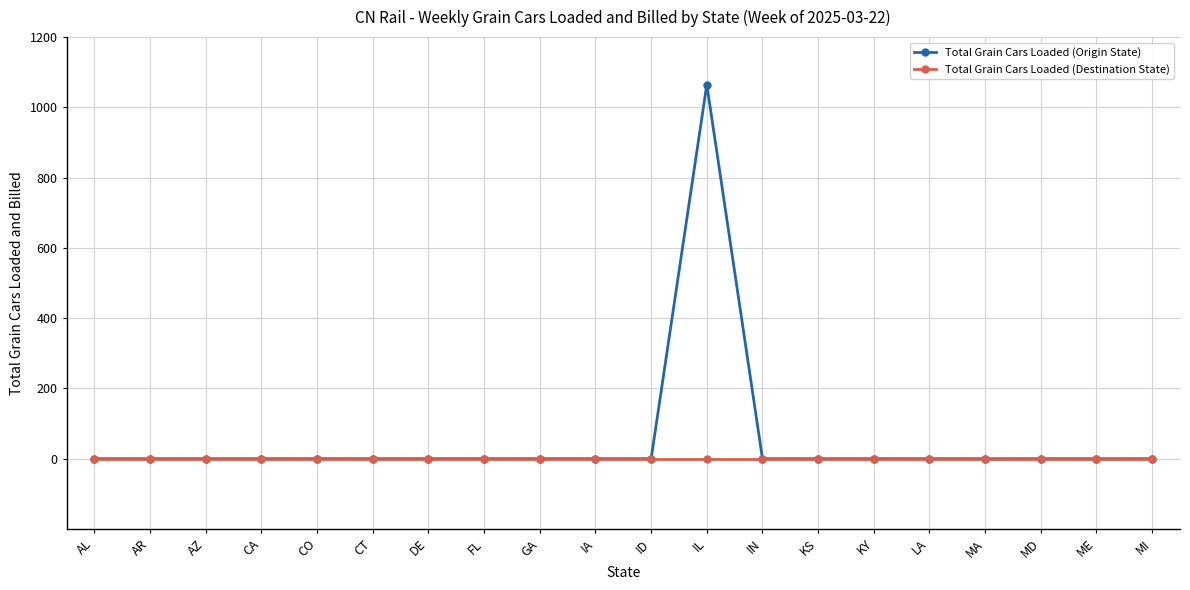

At which category is the sum across all series the highest?

IL